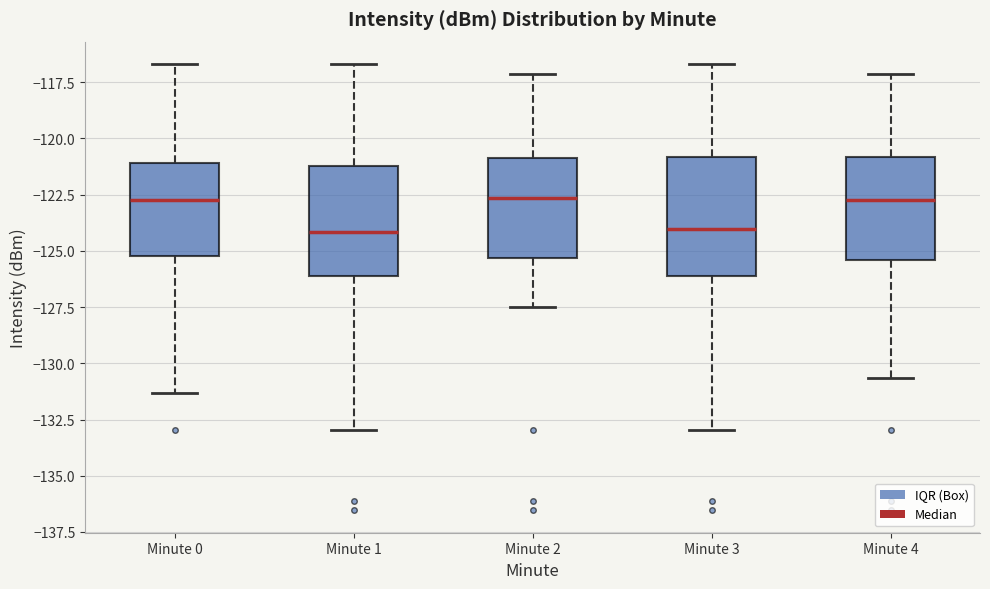

Reading left to right, read every box against the y-axis: the position of its median line, the range the box covers, and the ends of its whiskers. The values are not printed on the chart, so give them approximately, as read against the axis.

Minute 0: median -122.5, box -125.0 to -121.0, whiskers -131.5 to -116.5
Minute 1: median -124.0, box -126.0 to -121.0, whiskers -133.0 to -116.5
Minute 2: median -122.5, box -125.5 to -121.0, whiskers -127.5 to -117.0
Minute 3: median -124.0, box -126.0 to -121.0, whiskers -133.0 to -116.5
Minute 4: median -122.5, box -125.5 to -121.0, whiskers -130.5 to -117.0